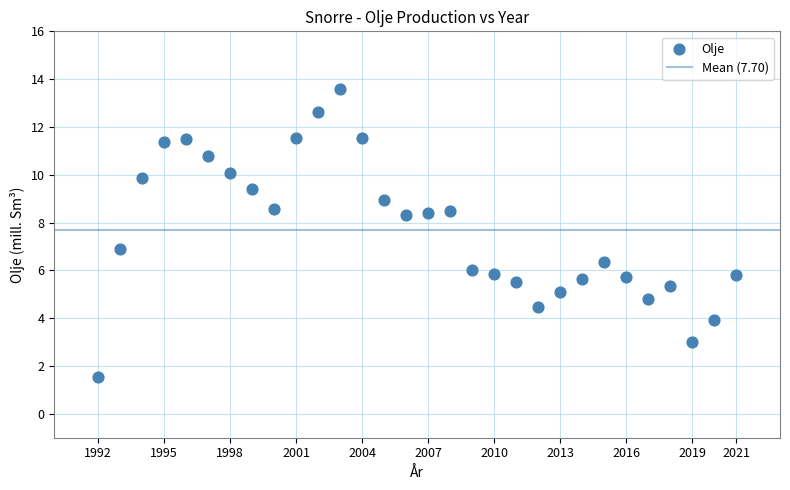

What is the range of X values (max minus min)?

29.0